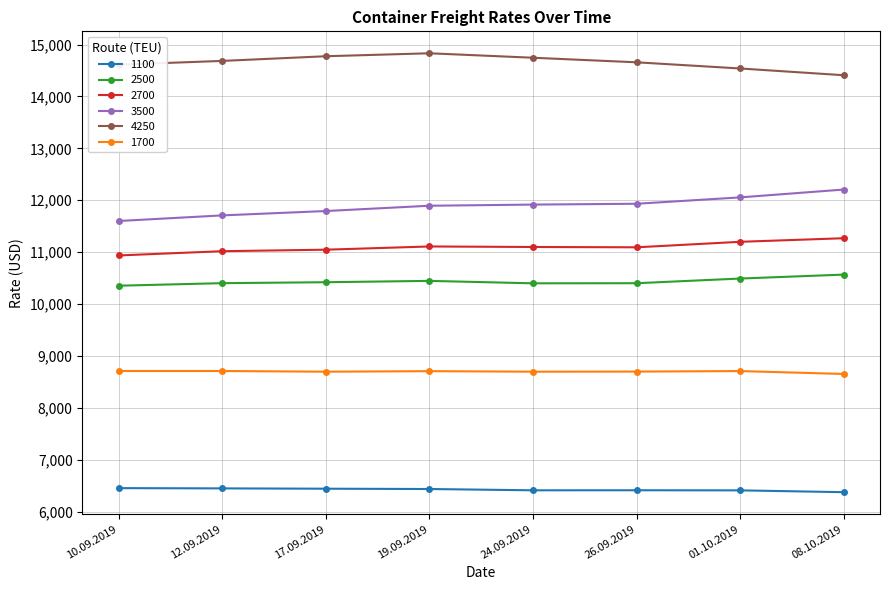

Is it true that 2700 equals 16790 at 12.09.2019?

False